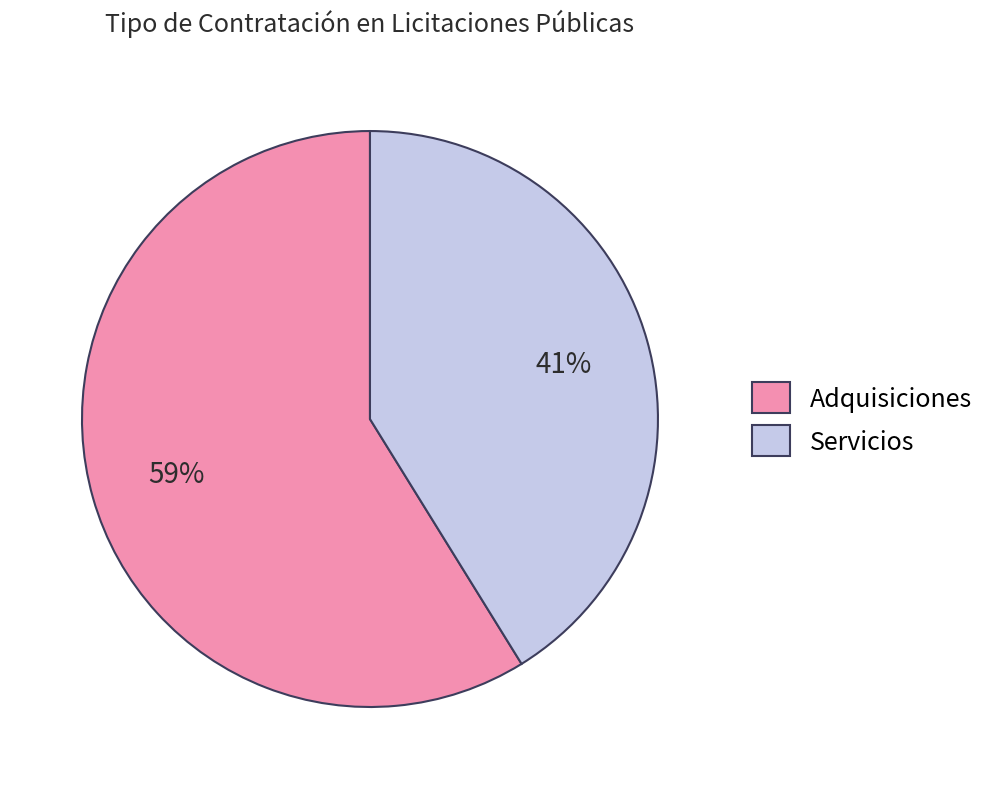

To the nearest percent, what is the difference between the Servicios and Adquisiciones slice percentages?

18%